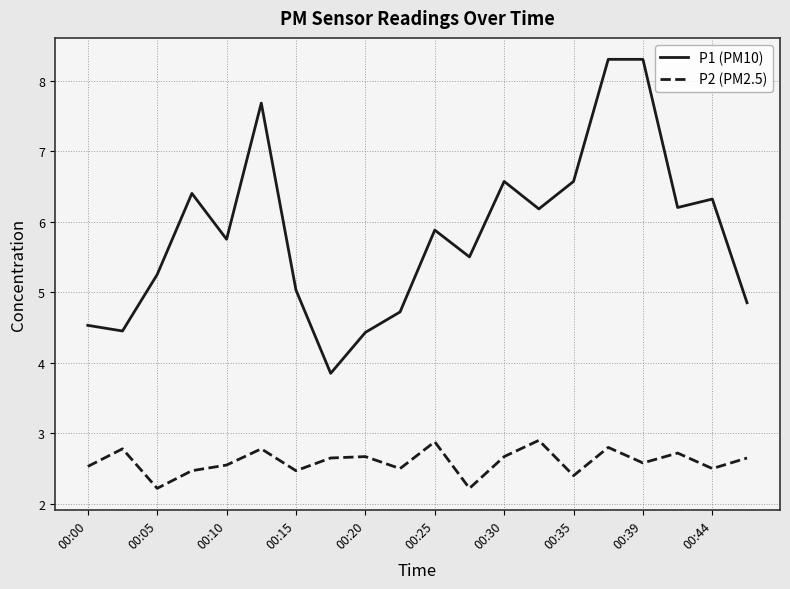

List the series in order of their overall mean, lowest first.

P2 (PM2.5), P1 (PM10)